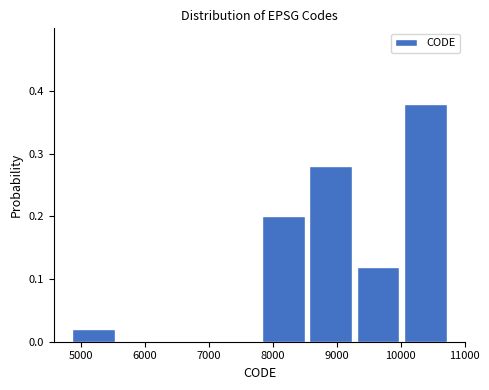

Reading left to right, list every bar in this chart as the range it spans on the x-axis followed by its height. Neither the bar edges nor the heights are printed on the chart, so give them approximately, as read against the axes.

4800 to 5600: 0.02
5600 to 6300: 0
6300 to 7100: 0
7100 to 7800: 0
7800 to 8500: 0.20
8500 to 9300: 0.28
9300 to 10000: 0.12
10000 to 10800: 0.38